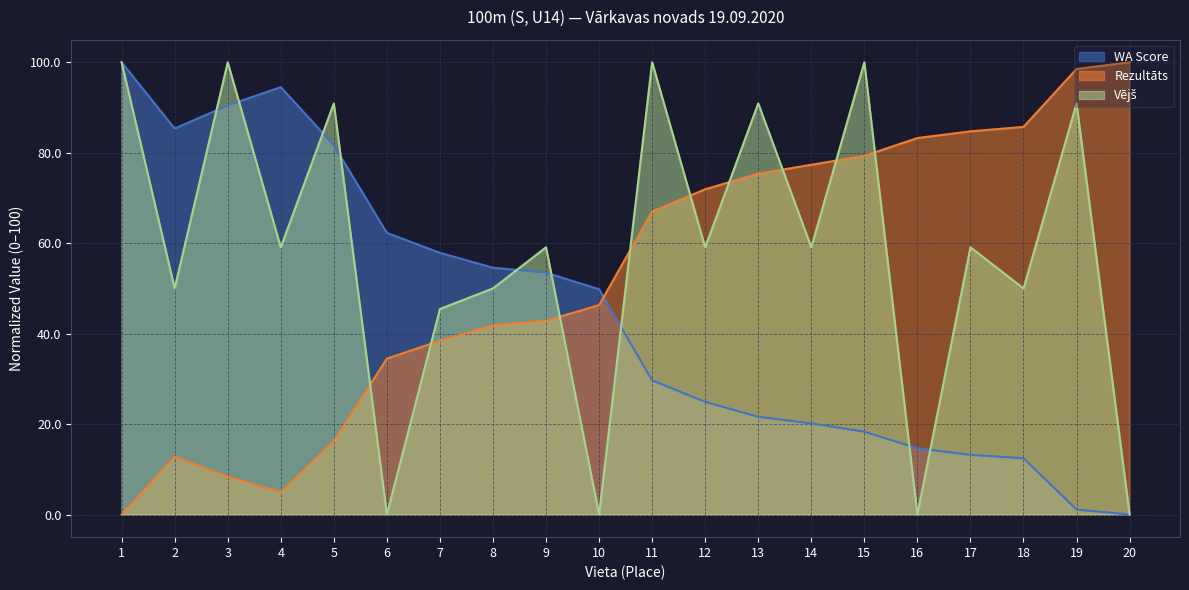

What is the average value of the Vējš series?

58.2